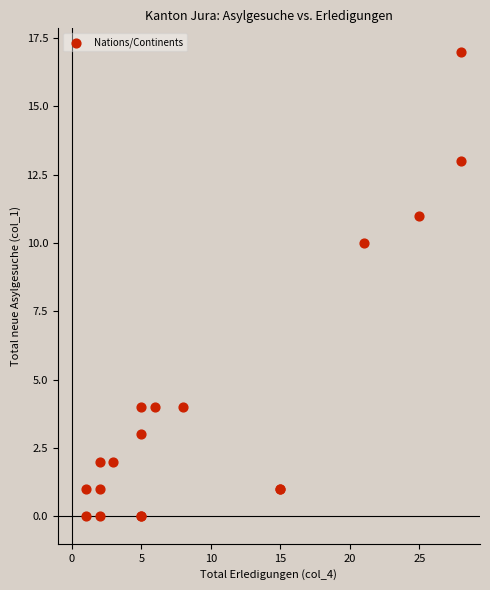

What Y value in the scatter plot is closest to 8?

10